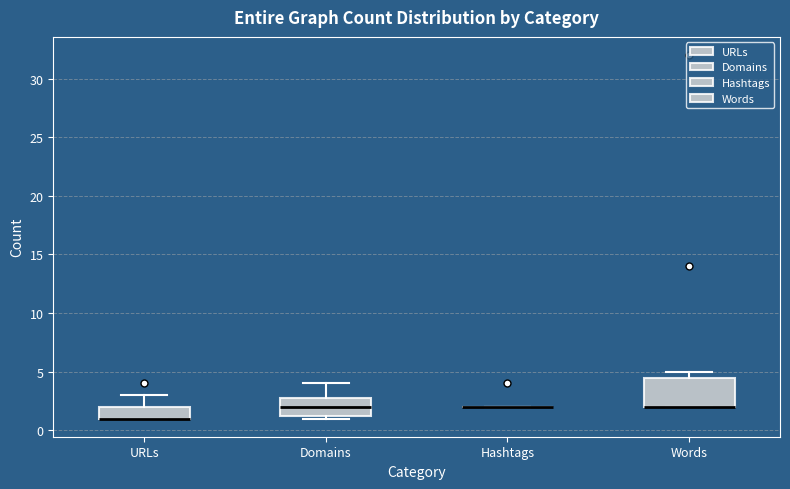

Reading left to right, read every box against the y-axis: the position of its median line, the range the box covers, and the ends of its whiskers. The values are not printed on the chart, so give them approximately, as read against the axis.

URLs: median 1.0 (drawn on the box's lower edge), box 1.0 to 2.0, whiskers 1.0 to 3.0
Domains: median 2.0, box 1.5 to 3.0, whiskers 1.0 to 4.0
Hashtags: box collapsed to a line at 2.0, whiskers 2.0 to 2.0
Words: median 2.0 (drawn on the box's lower edge), box 2.0 to 4.5, whiskers 2.0 to 5.0